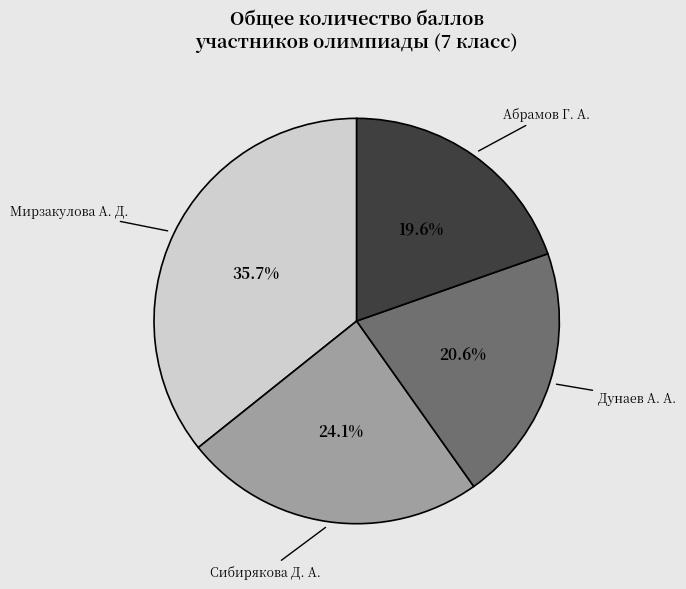

To the nearest percent, what portion does Мирзакулова А. Д. represent?

36%